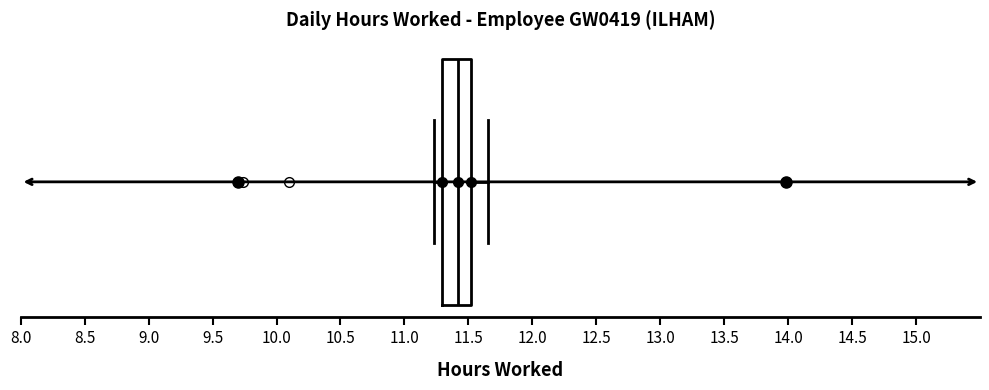

Transcribe this box plot: give where the median line is, the range the box spans, and where the two whiskers end, as read against the x-axis. The values are not printed on the chart, so give them approximately, as read against the axis.

median 11.40, box 11.30 to 11.50, whiskers 11.25 to 11.65